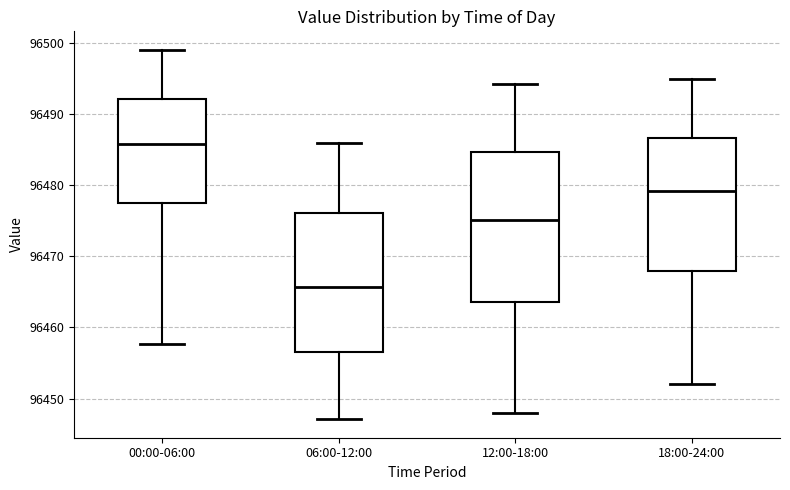

Reading left to right, transcribe this box plot: for each box, give where its median line is, the range the box spans, and where its two whiskers end, as read against the y-axis. The values are not printed on the chart, so give them approximately, as read against the axis.

00:00-06:00: median 96486, box 96477 to 96492, whiskers 96458 to 96499
06:00-12:00: median 96466, box 96457 to 96476, whiskers 96447 to 96486
12:00-18:00: median 96475, box 96464 to 96485, whiskers 96448 to 96494
18:00-24:00: median 96479, box 96468 to 96487, whiskers 96452 to 96495